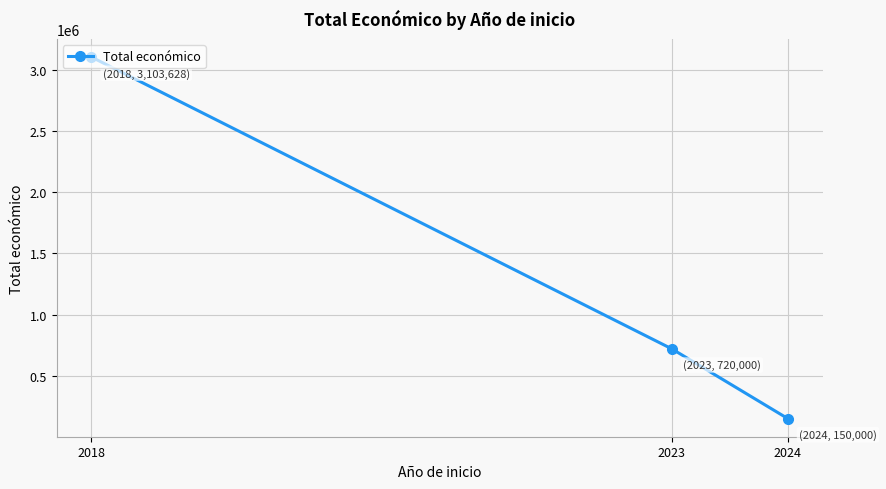

How many values are between 150000 and 3103628?

3